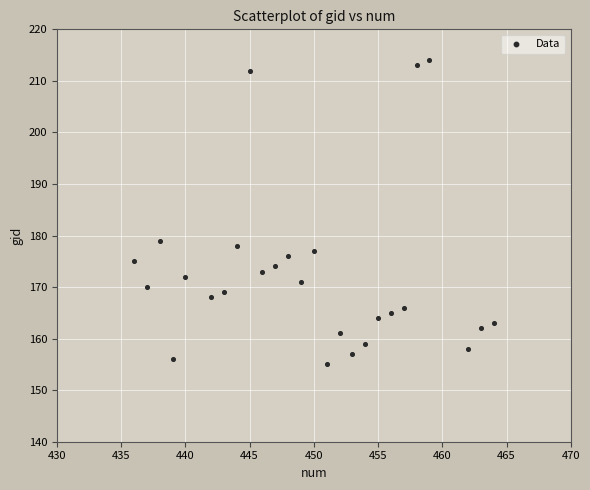

What Y value in the scatter plot is closest to 184?

179